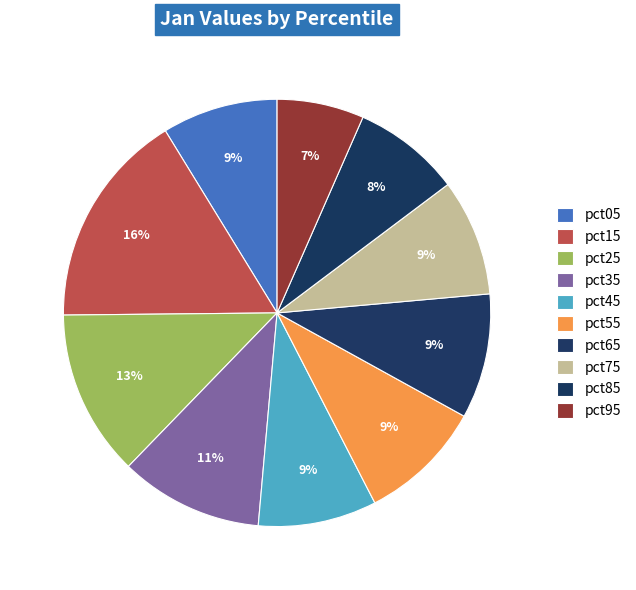

Which slice is the largest?

pct15